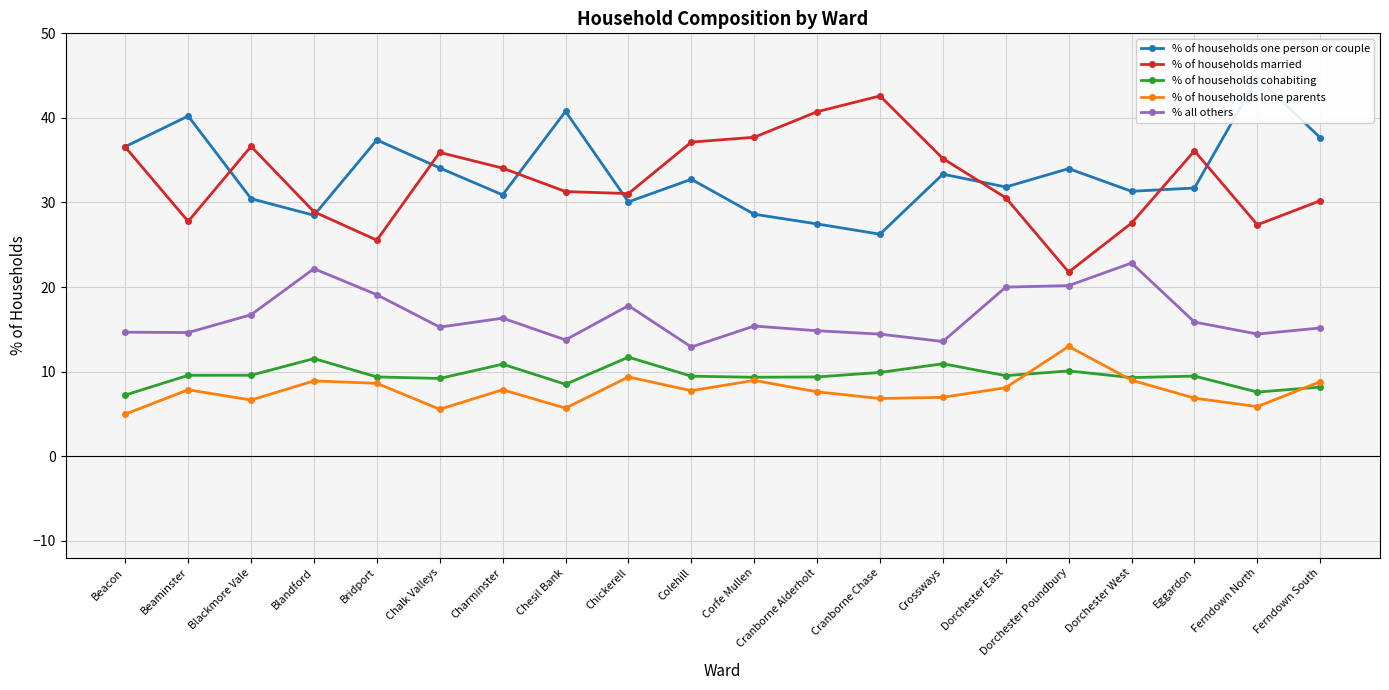

Where is % of households cohabiting nearest to the value 9?

Chalk Valleys